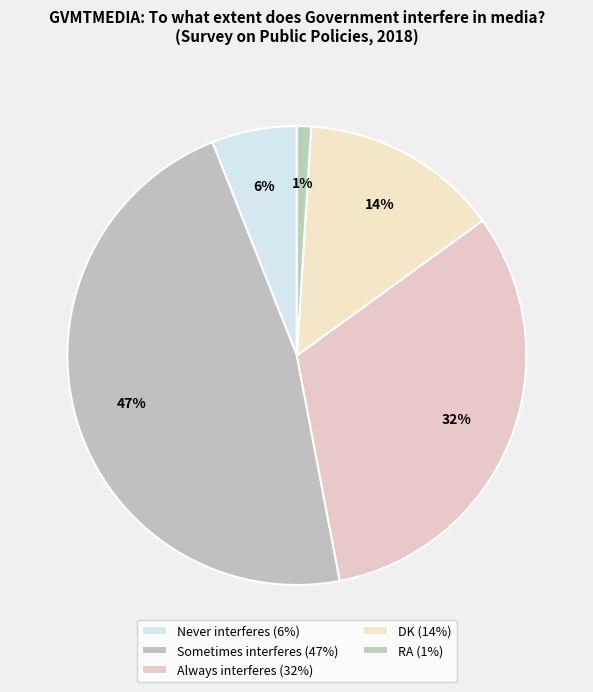

Count the number of slices in the pie.

5